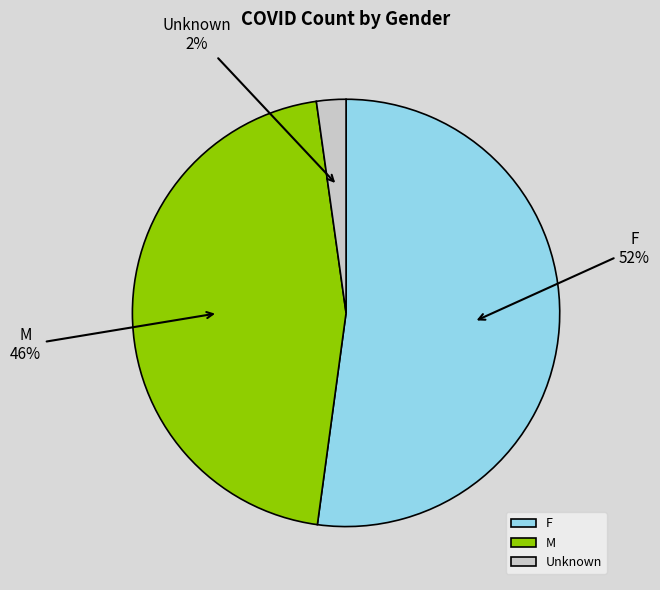

To the nearest percent, what is the average slice percentage?

33%